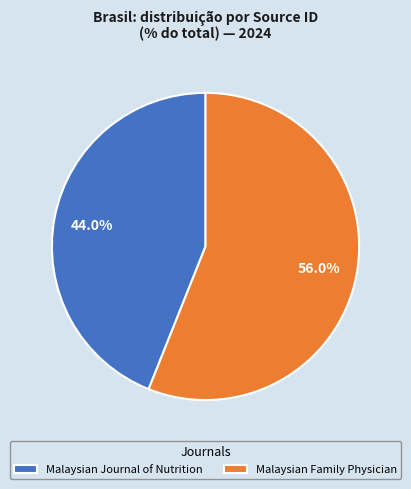

To the nearest percent, what portion does Malaysian Family Physician represent?

56%